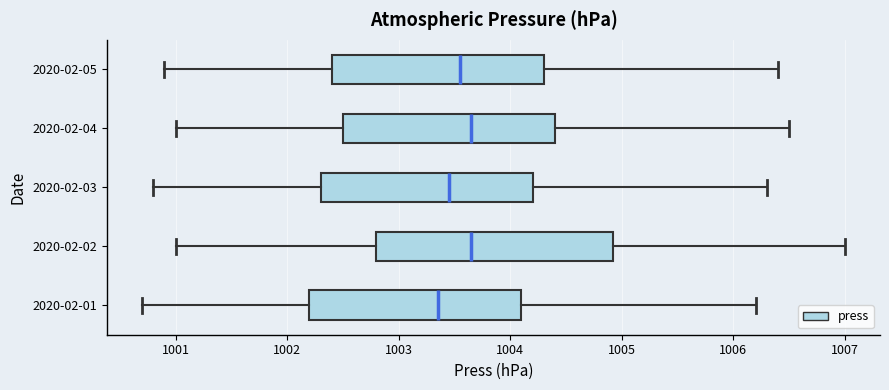

Where is the left edge of the box for 2020-02-01 on the x-axis? The values are not printed on the chart, so give them approximately, as read against the axis.

1002.2